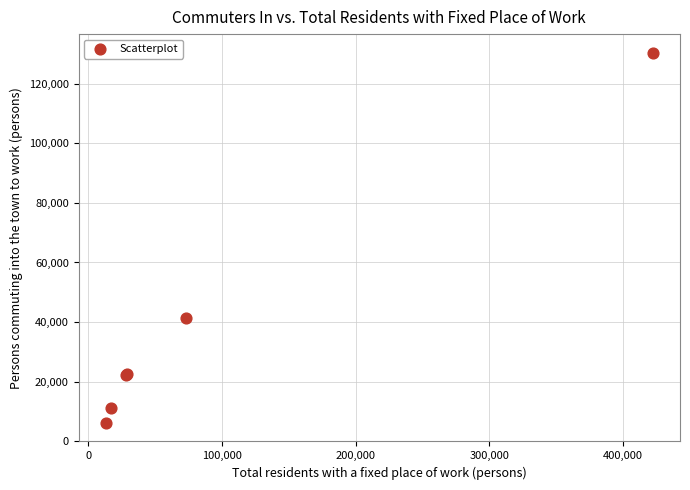

What Y value in the scatter plot is closest to 68295?

41433